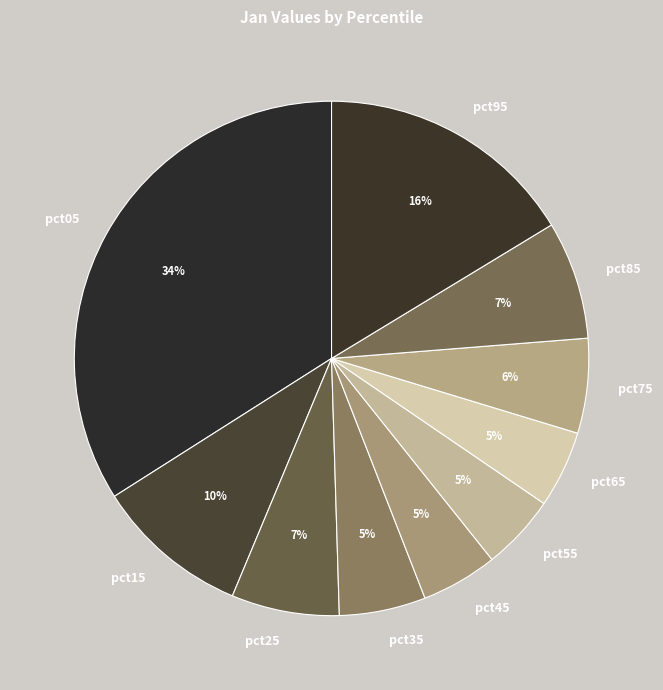

To the nearest percent, what is the combined percentage of pct55 and pct05?

39%